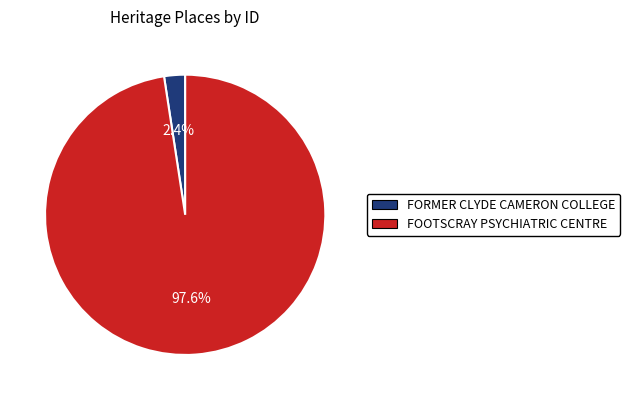

Is the sum of FORMER CLYDE CAMERON COLLEGE and FOOTSCRAY PSYCHIATRIC CENTRE greater than half?

Yes